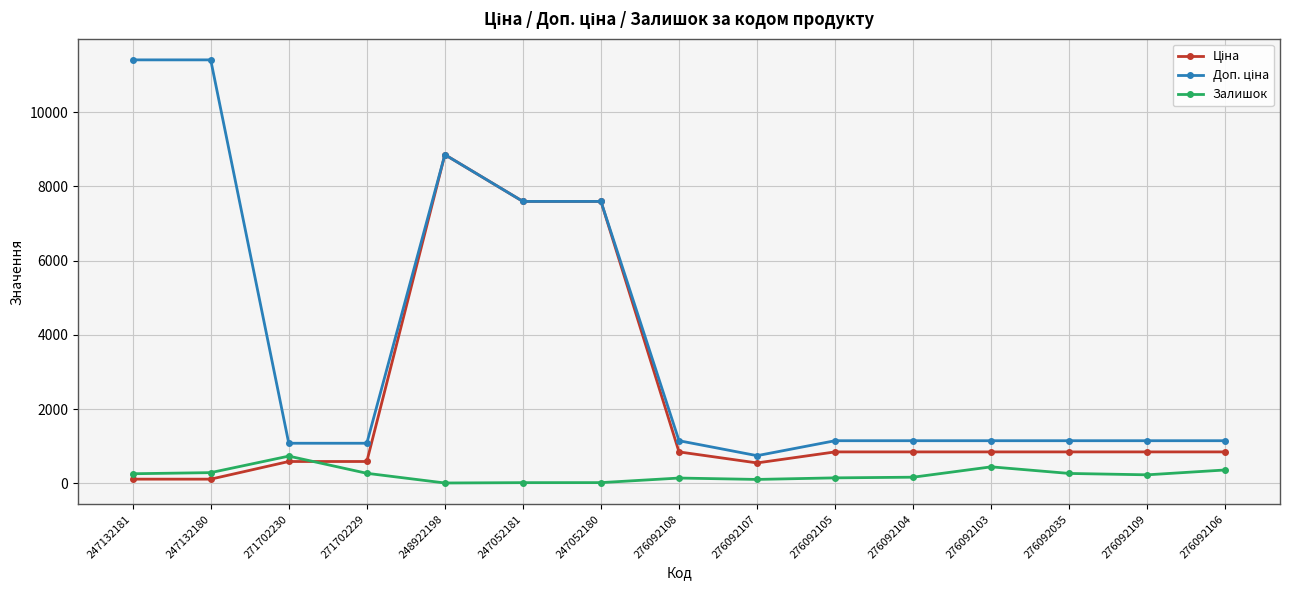

Is it true that Залишок equals 107.0 at 276092107?

True